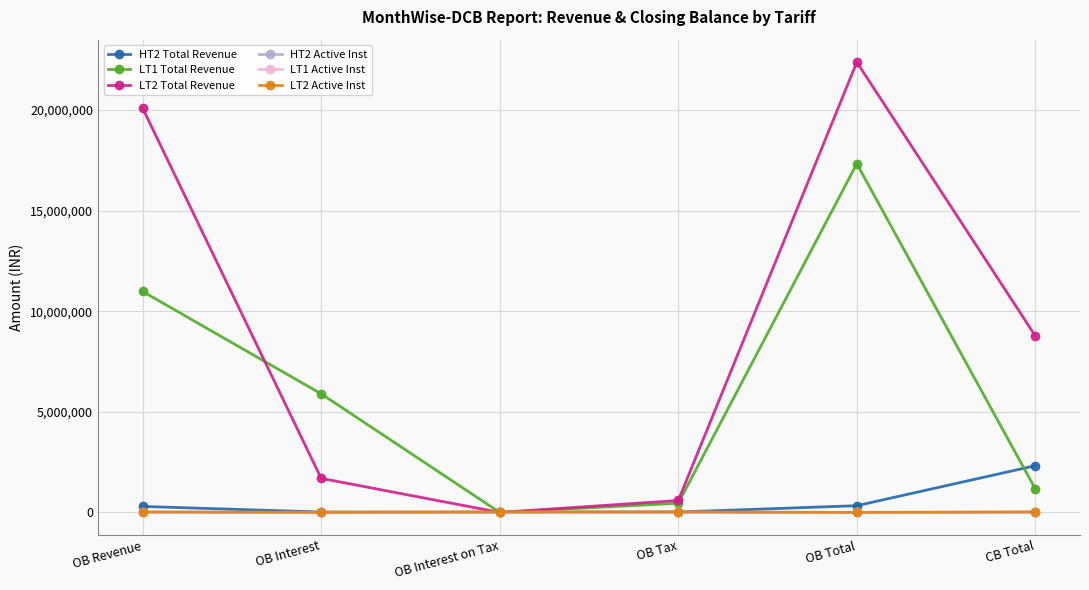

True or false: LT1 Total Revenue has a value of 1165029.2 at CB Total.

True